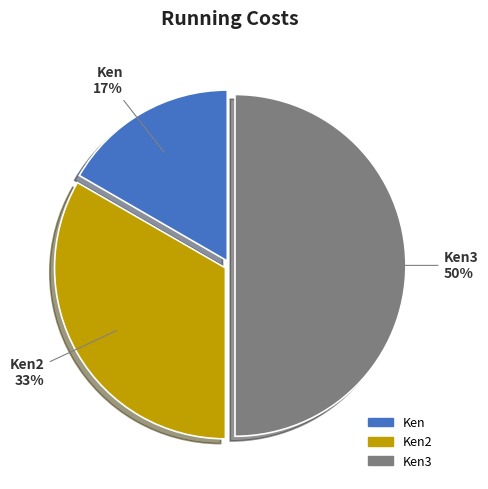

To the nearest percent, what is the average slice percentage?

33%